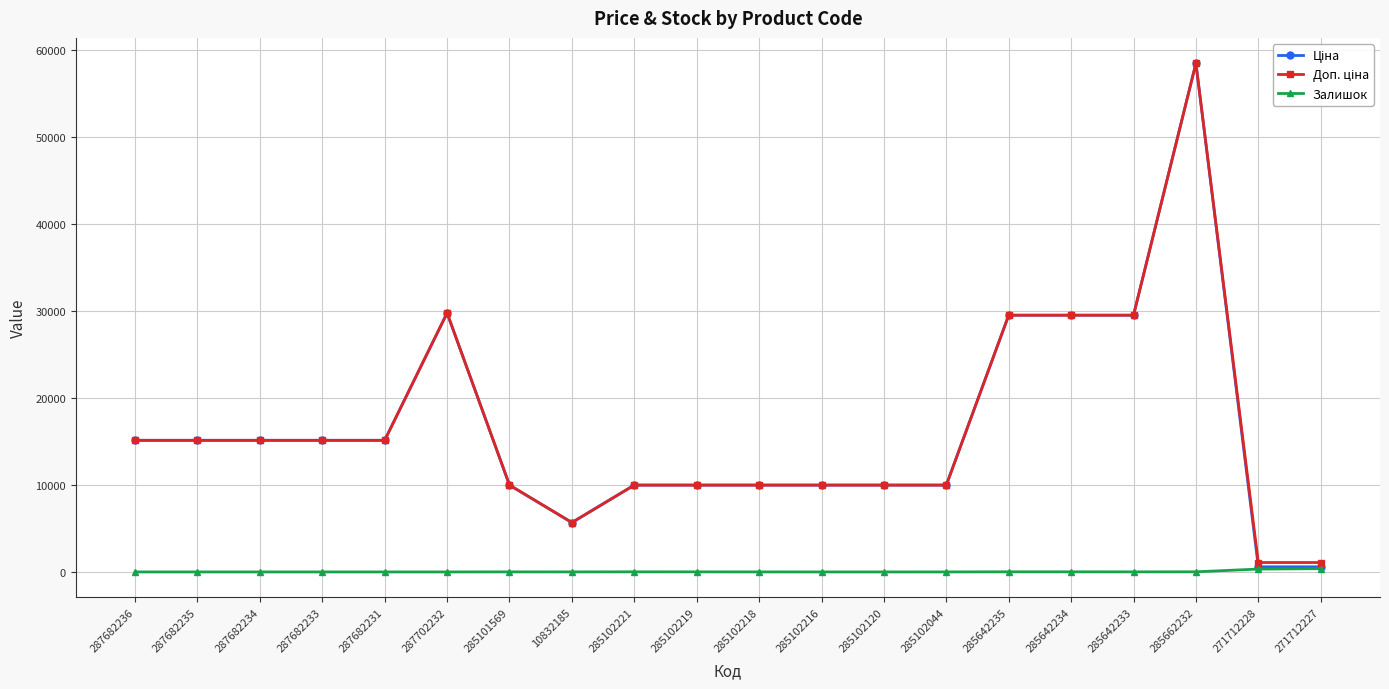

What is the difference between the highest and lowest values at 285102216?

9975.0